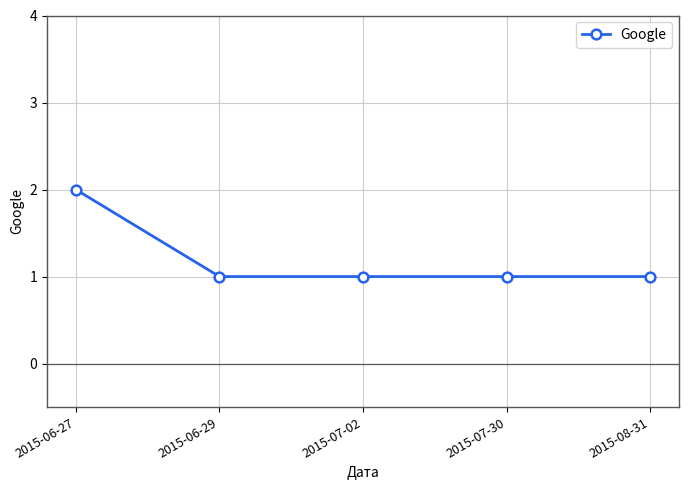

What is the difference between the maximum and minimum values?

1